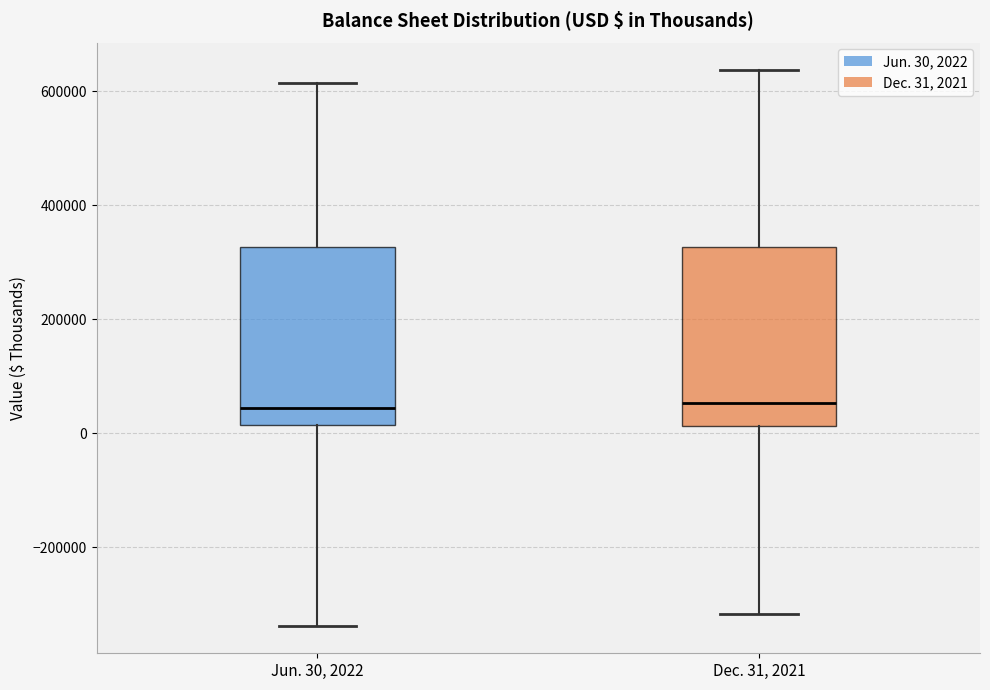

Reading left to right, read every box against the y-axis: the position of its median line, the range the box covers, and the ends of its whiskers. The values are not printed on the chart, so give them approximately, as read against the axis.

Jun. 30, 2022: median 40000, box 20000 to 320000, whiskers -340000 to 620000
Dec. 31, 2021: median 60000, box 20000 to 320000, whiskers -320000 to 640000